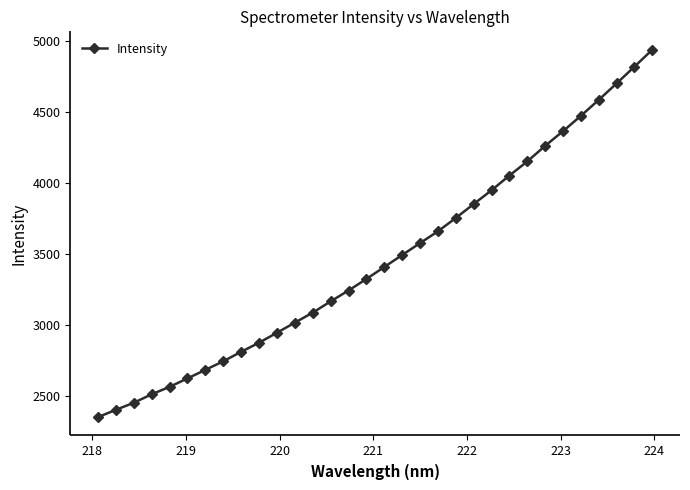

What is the difference between the maximum and minimum values?

2586.9